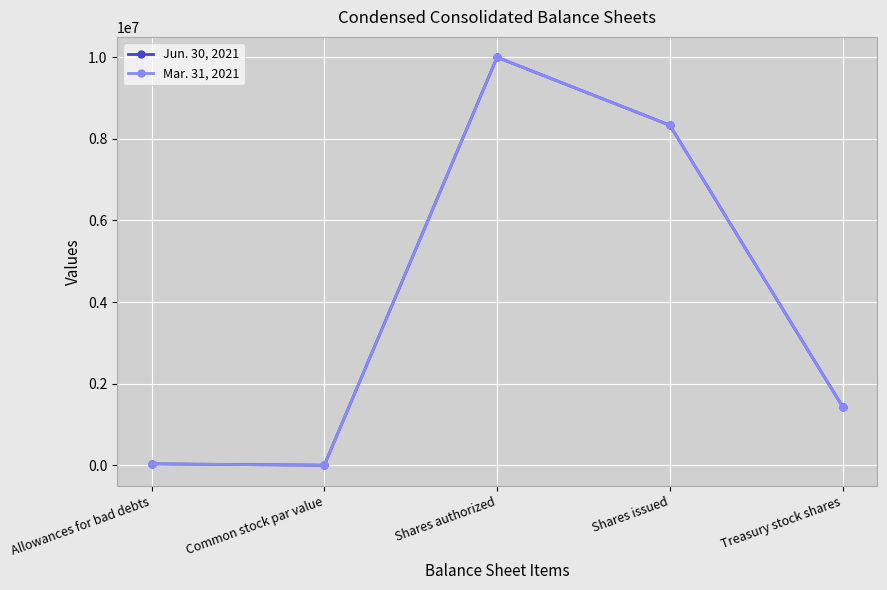

At which label does Jun. 30, 2021 reach its peak?

Shares authorized